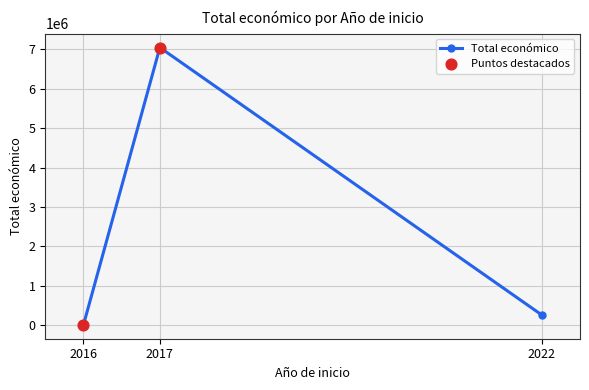

What is the change in value from 2017 to 2022?

-6781093